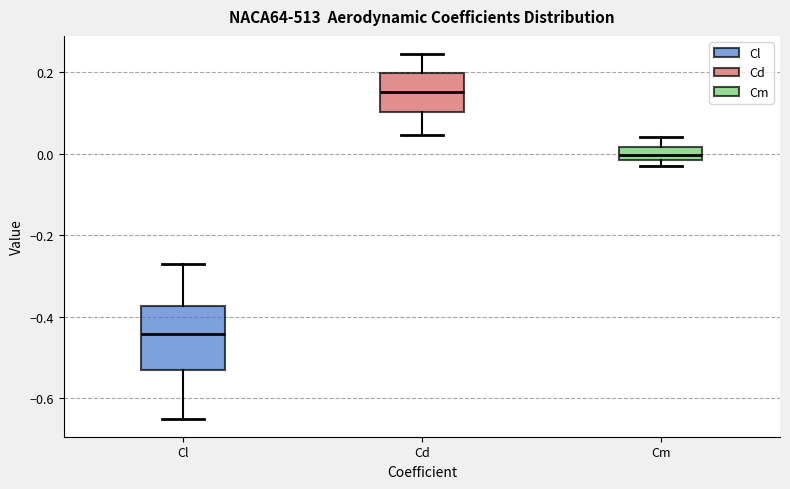

Which box's median line is the highest?

Cd